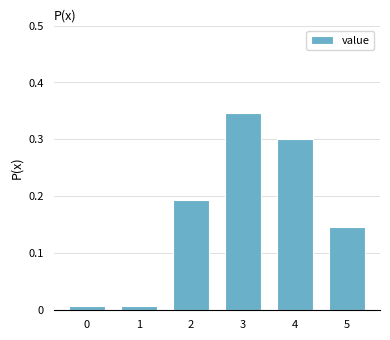

Which label corresponds to the largest value in the chart?

3